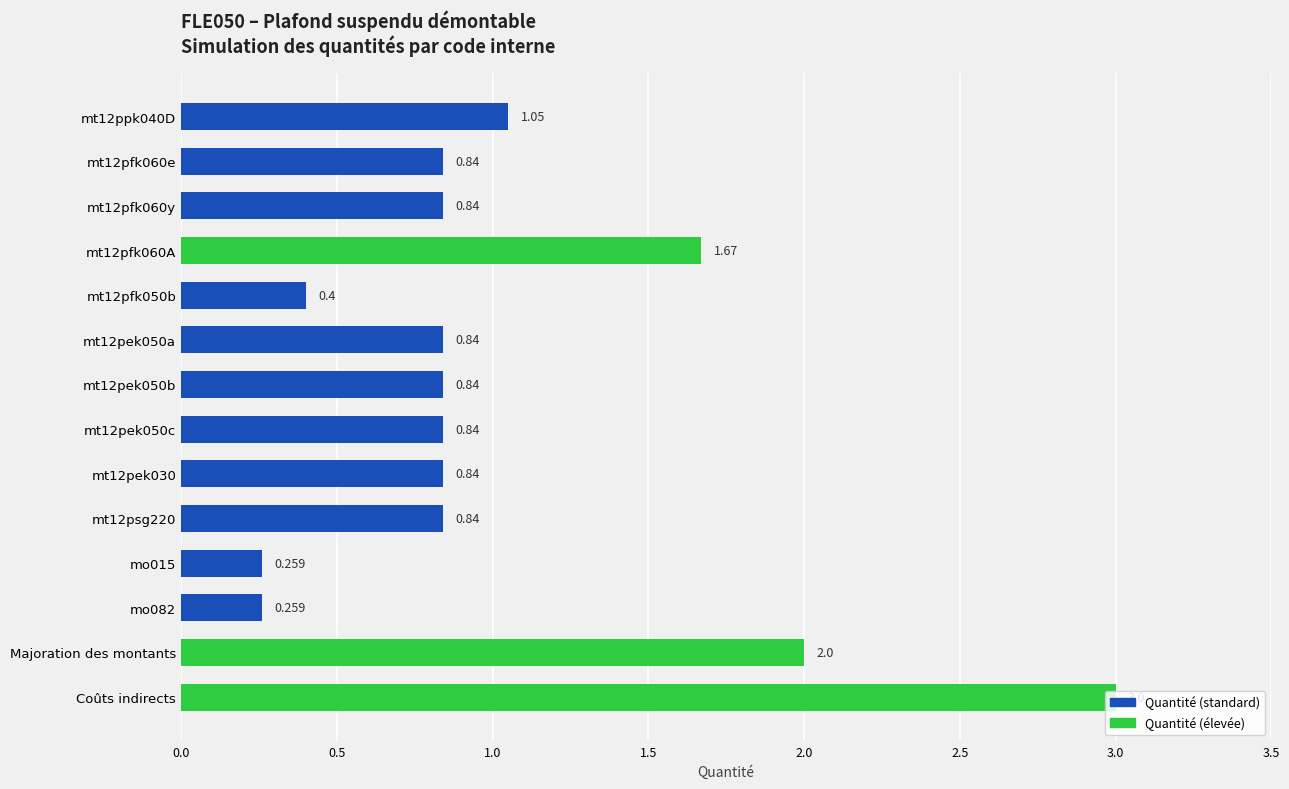

At which category does the chart reach its peak across all series?

Coûts indirects